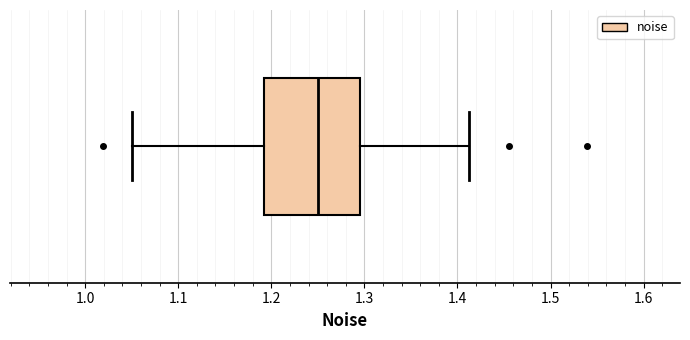

Where is the right edge of the box on the x-axis? The values are not printed on the chart, so give them approximately, as read against the axis.

1.30